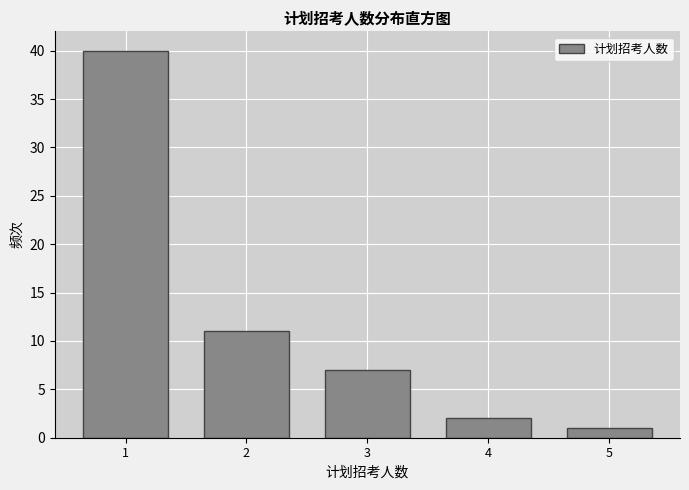

Reading left to right, list all the values displayed in this chart.

1=40	2=11	3=7	4=2	5=1